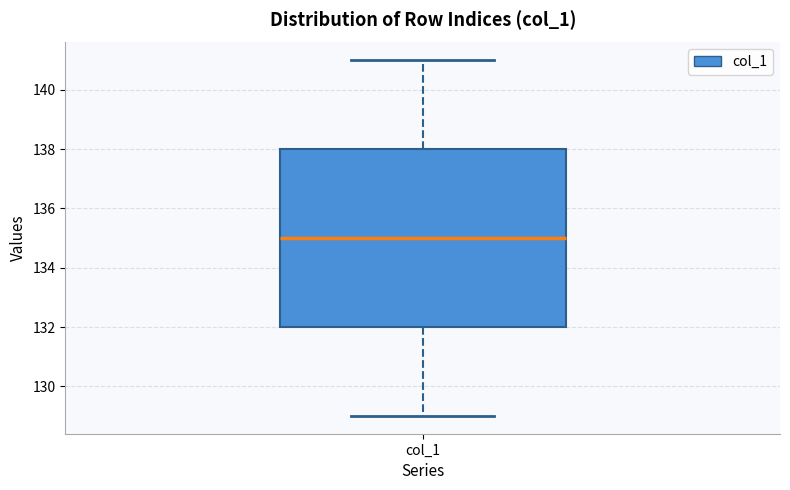

Read this box plot against the y-axis: the position of the median line, the range covered by the box, and the ends of both whiskers. The values are not printed on the chart, so give them approximately, as read against the axis.

median 135, box 132 to 138, whiskers 129 to 141